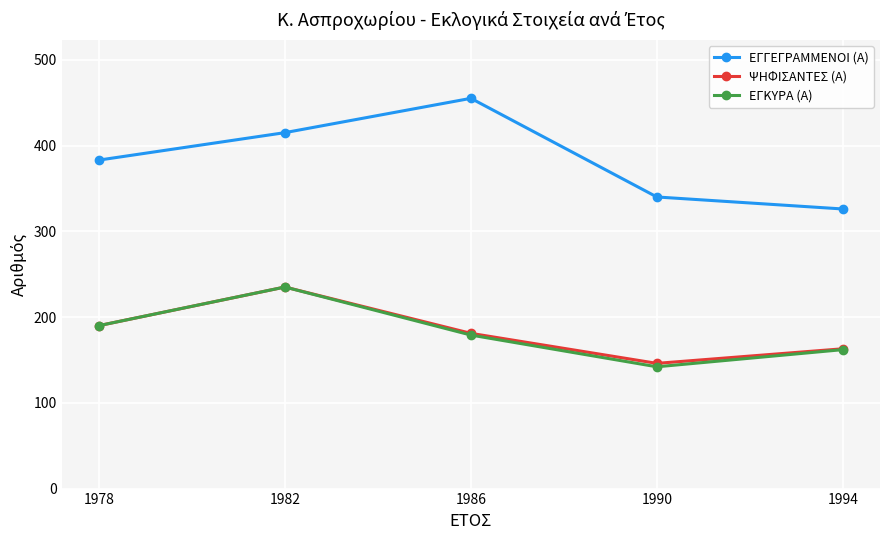

Which series has the widest spread of values?

ΕΓΓΕΓΡΑΜΜΕΝΟΙ (Α)